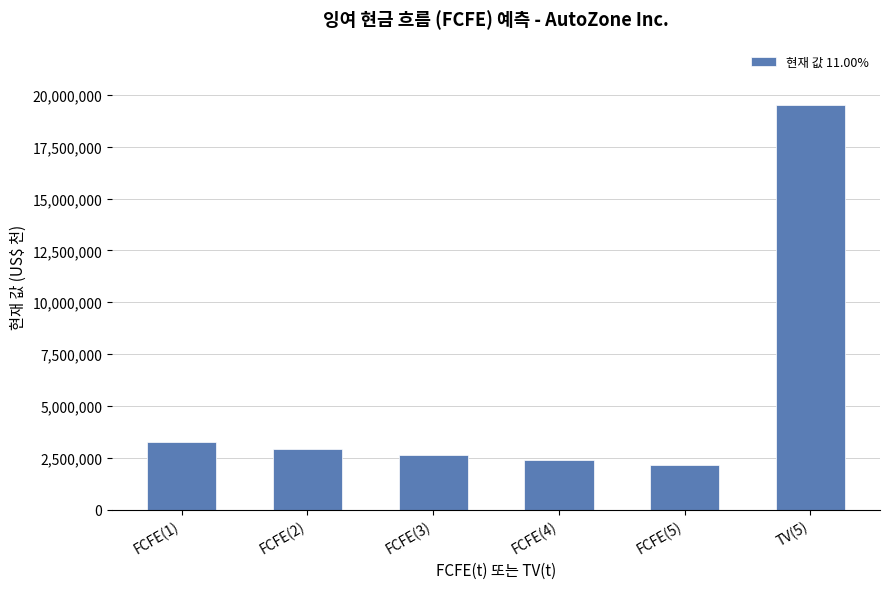

Are the bars horizontal?

No